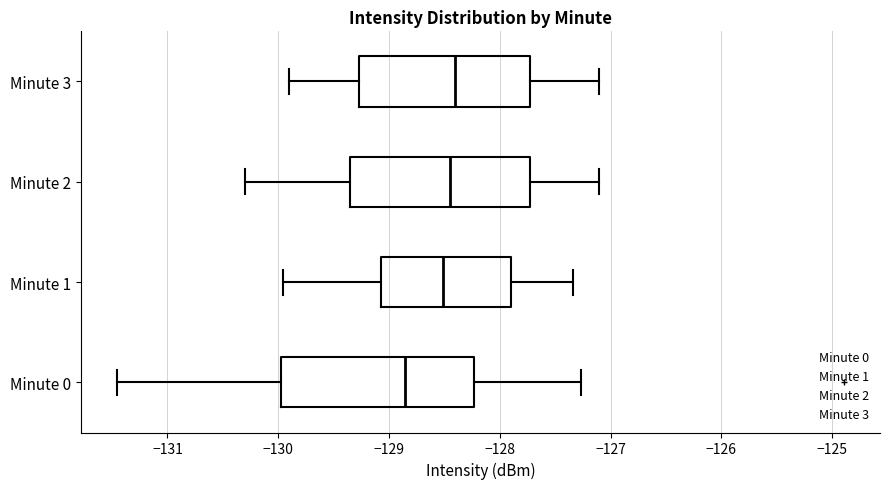

Reading bottom to top, transcribe this box plot: for each box, give where its median line is, the range the box spans, and where its two whiskers end, as read against the x-axis. The values are not printed on the chart, so give them approximately, as read against the axis.

Minute 0: median -128.9, box -130.0 to -128.2, whiskers -131.5 to -127.3
Minute 1: median -128.5, box -129.1 to -127.9, whiskers -130.0 to -127.3
Minute 2: median -128.4, box -129.3 to -127.7, whiskers -130.3 to -127.1
Minute 3: median -128.4, box -129.3 to -127.7, whiskers -129.9 to -127.1